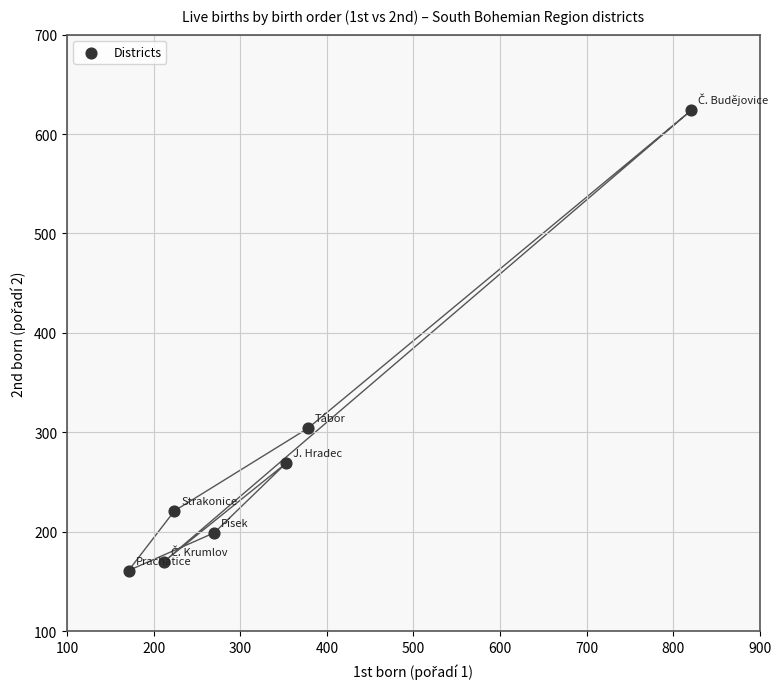

What is the average X value?

347